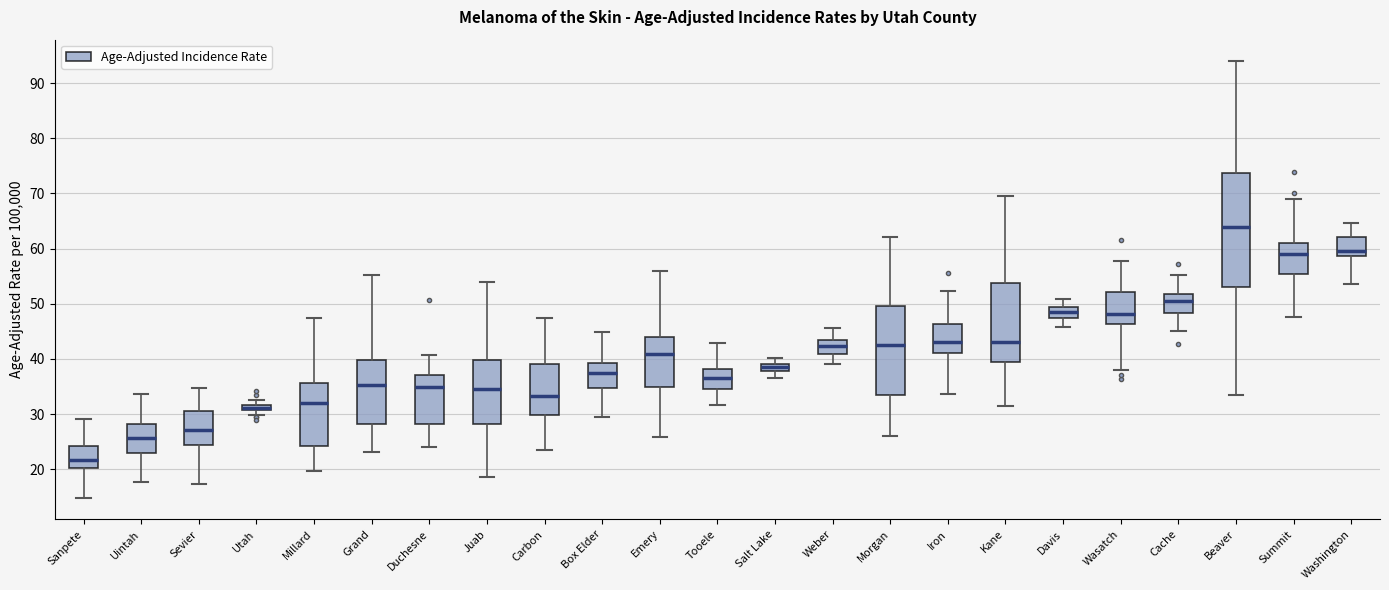

Where does the median line of the box for Sevier sit on the y-axis? The values are not printed on the chart, so give them approximately, as read against the axis.

27